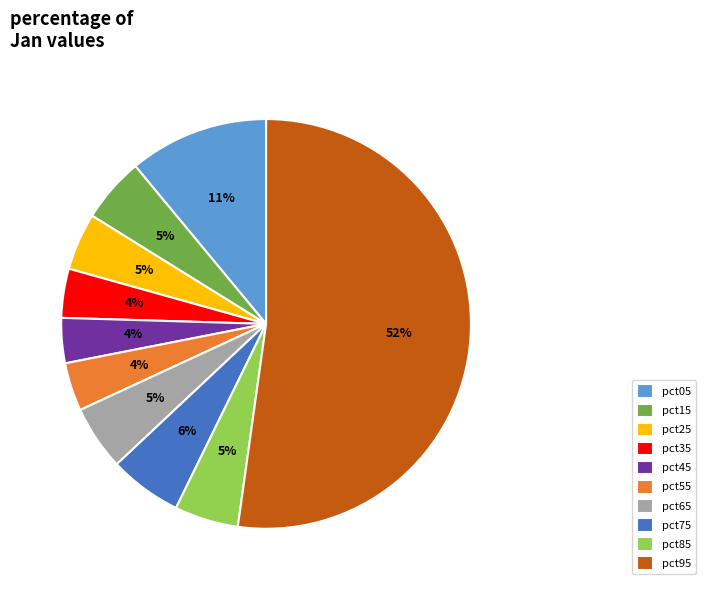

What percentage is the pct85 slice, to the nearest percent?

5%